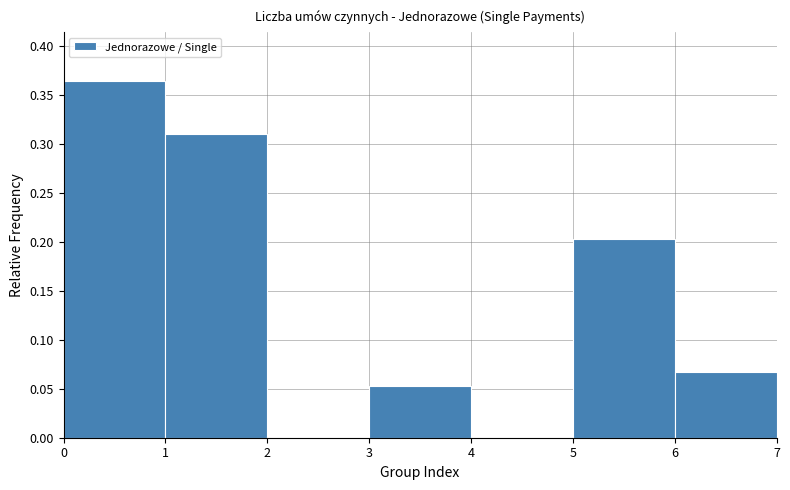

Over which range of the x-axis is the bar tallest?

0 to 1